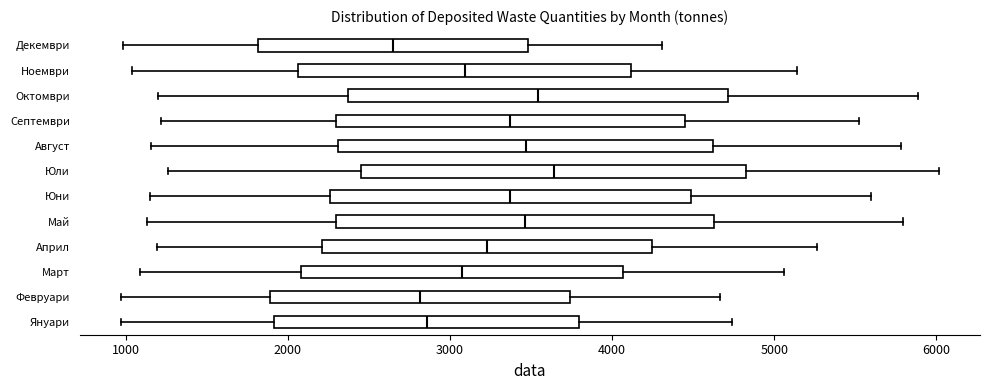

Reading bottom to top, read every box against the x-axis: the position of its median line, the range the box covers, and the ends of its whiskers. The values are not printed on the chart, so give them approximately, as read against the axis.

Януари: median 2900, box 1900 to 3800, whiskers 1000 to 4700
Февруари: median 2800, box 1900 to 3700, whiskers 1000 to 4700
Март: median 3100, box 2100 to 4100, whiskers 1100 to 5100
Април: median 3200, box 2200 to 4200, whiskers 1200 to 5300
Май: median 3500, box 2300 to 4600, whiskers 1100 to 5800
Юни: median 3400, box 2300 to 4500, whiskers 1100 to 5600
Юли: median 3600, box 2500 to 4800, whiskers 1300 to 6000
Август: median 3500, box 2300 to 4600, whiskers 1200 to 5800
Септември: median 3400, box 2300 to 4400, whiskers 1200 to 5500
Октомври: median 3500, box 2400 to 4700, whiskers 1200 to 5900
Ноември: median 3100, box 2100 to 4100, whiskers 1000 to 5100
Декември: median 2600, box 1800 to 3500, whiskers 1000 to 4300